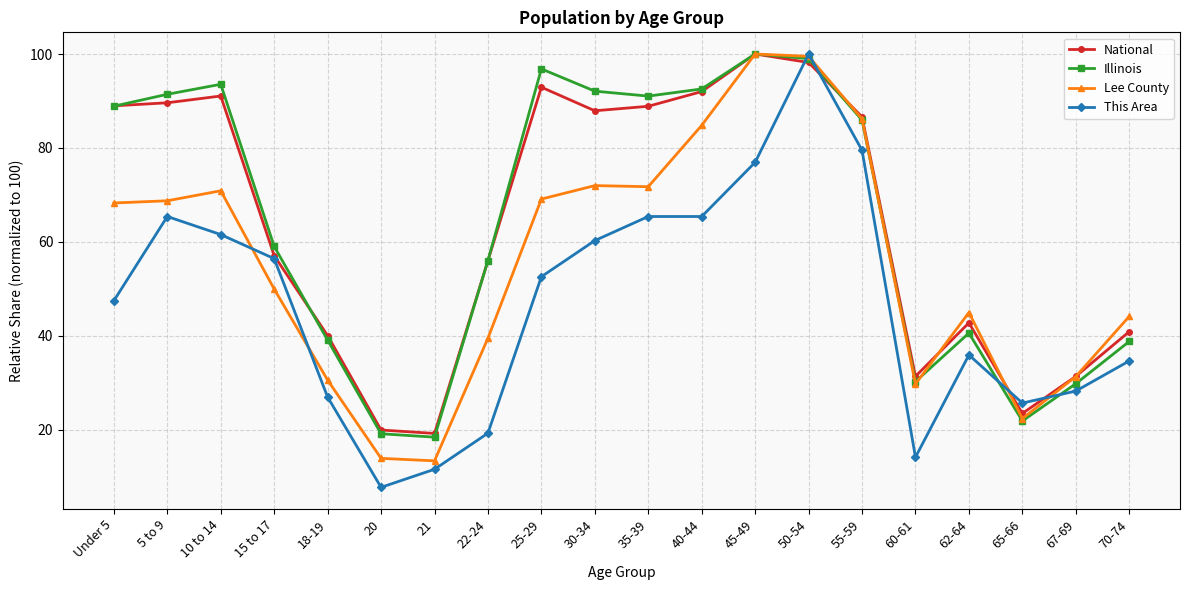

What is the value of the National point at the 1st from the left?

89.0